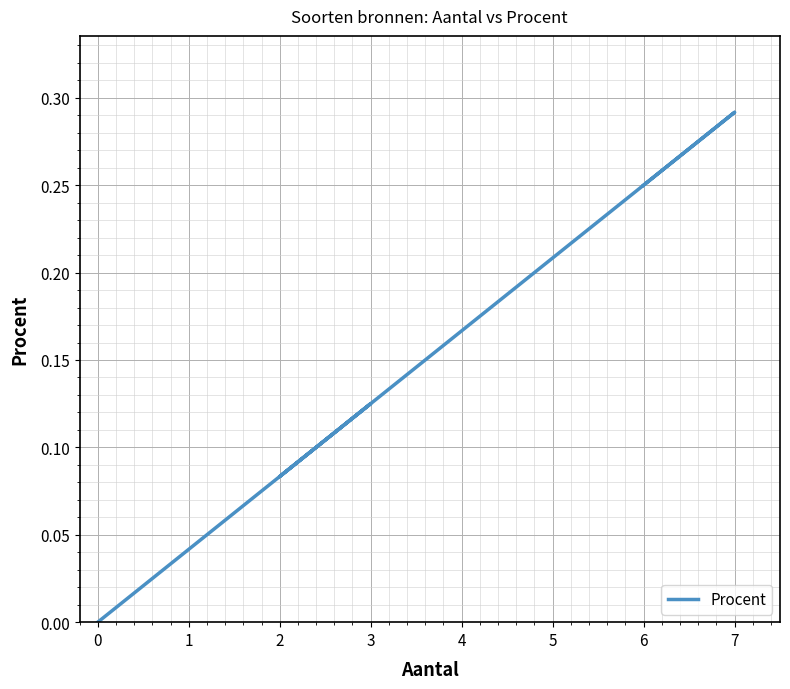

How many values are above zero?

5